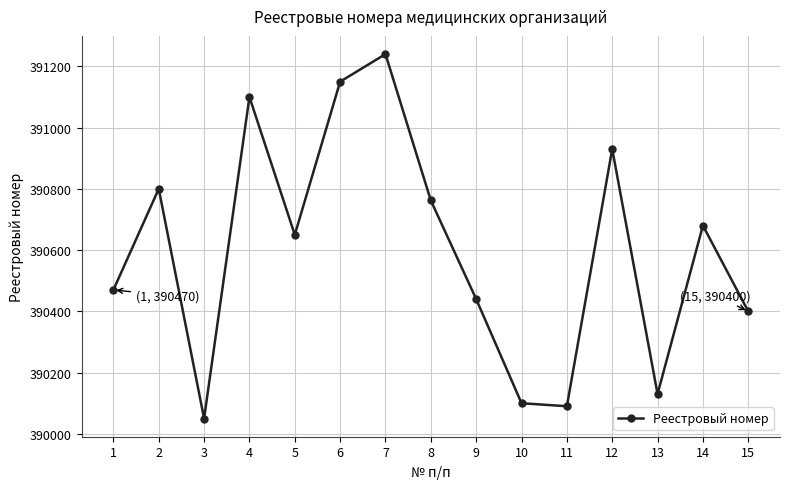

What is the difference between the maximum and second lowest values?

1150